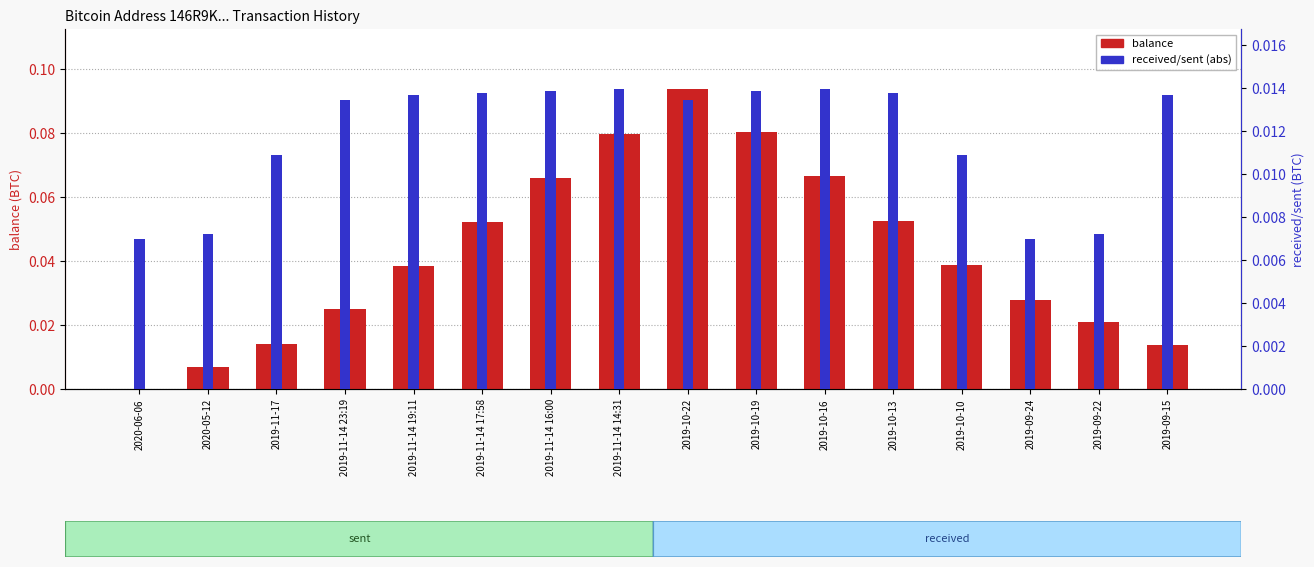

How many distinct data groups are displayed?

2